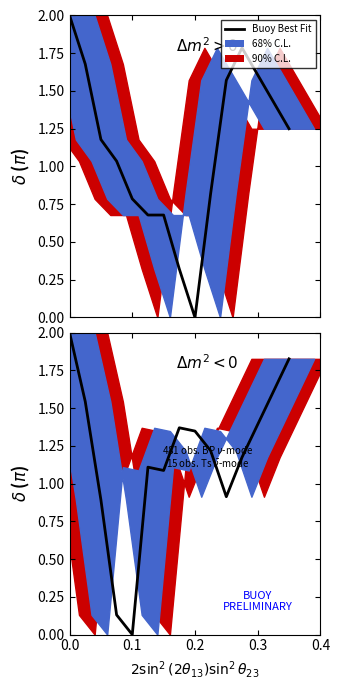

How many values exceed 1?

11